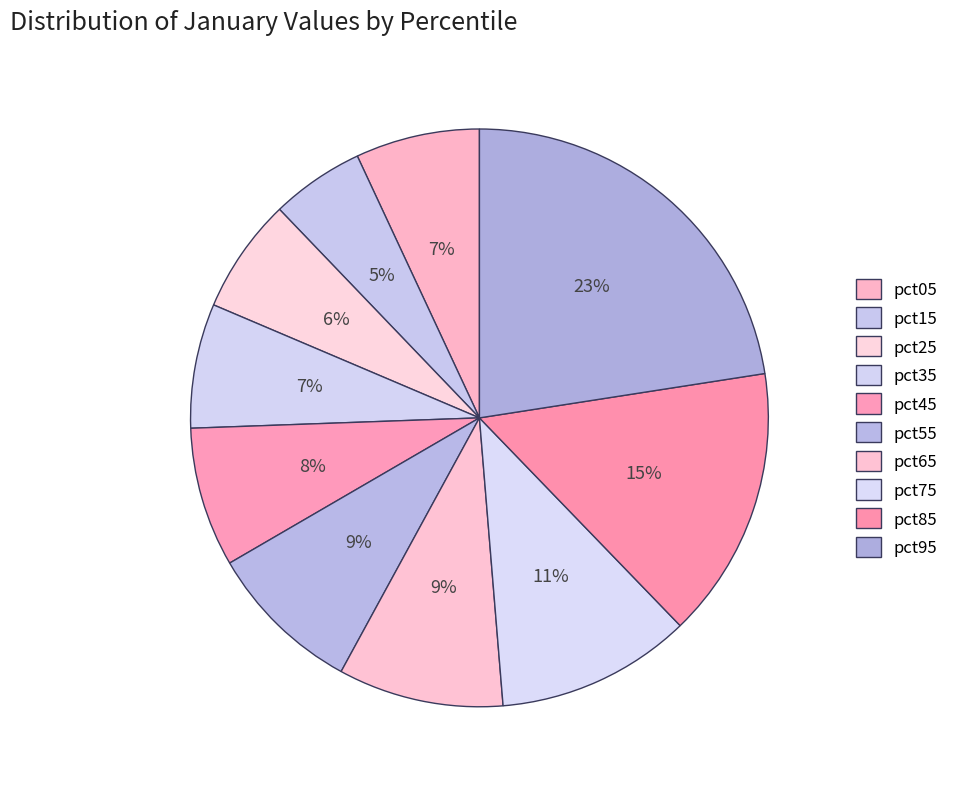

Which has a higher value, pct95 or pct45?

pct95